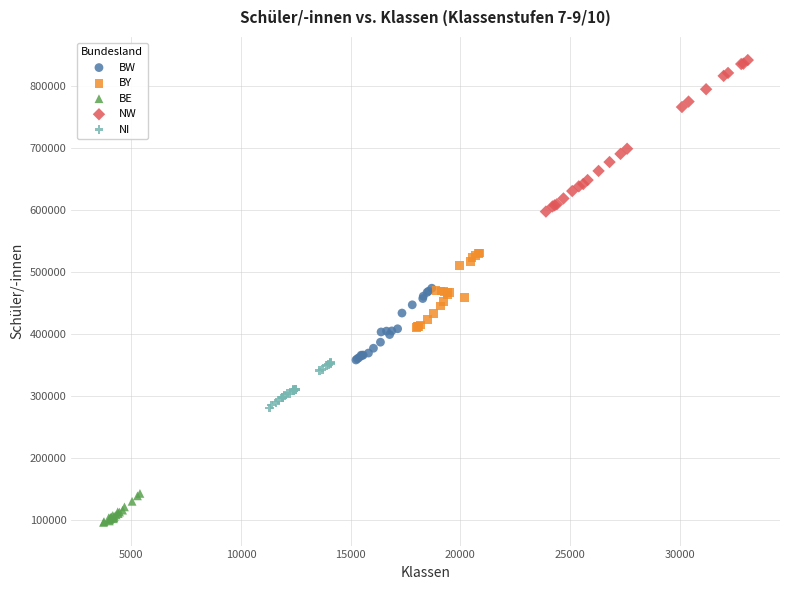

Which series contains the lowest Y value?

BE